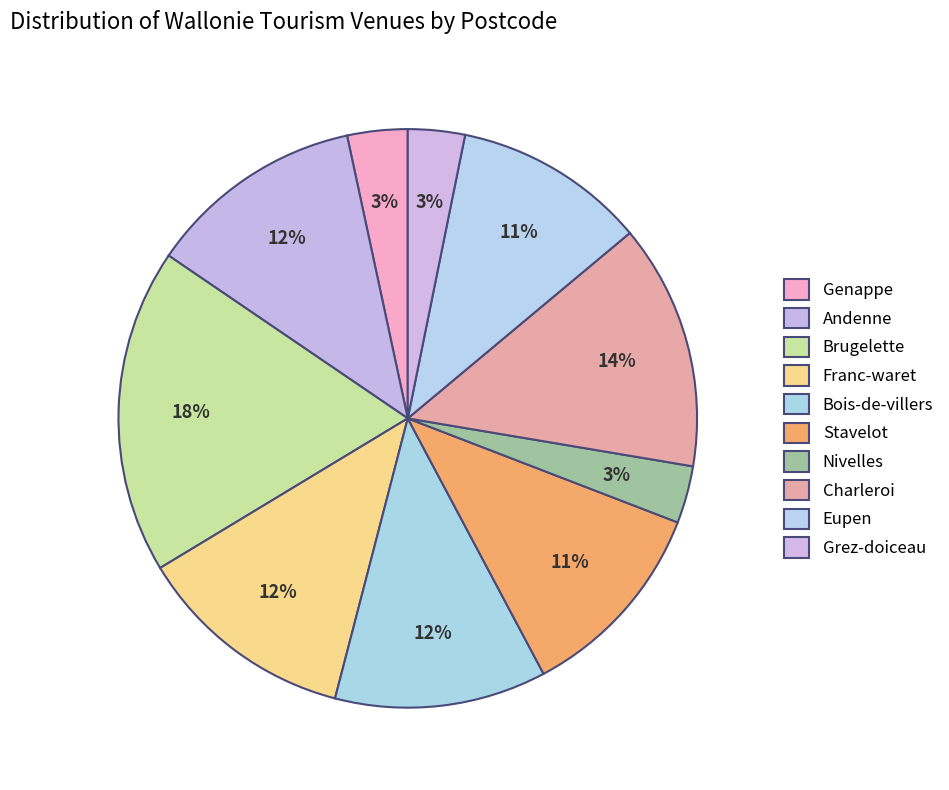

Does Nivelles represent more than half of the total?

No